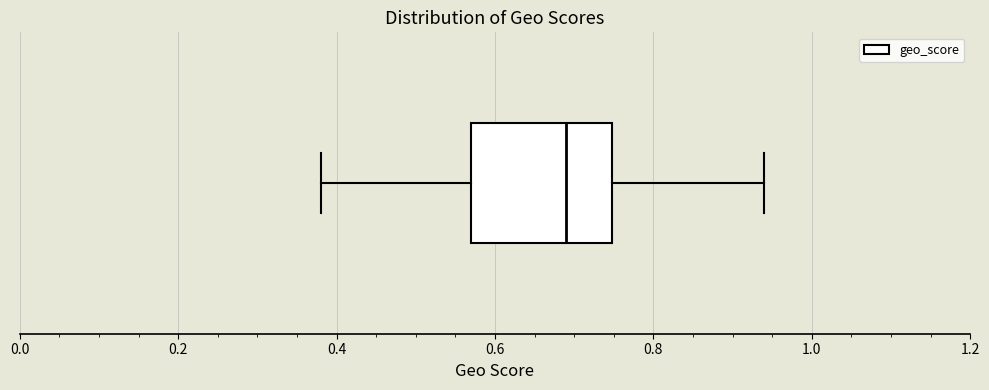

Where is the left edge of the box on the x-axis? The values are not printed on the chart, so give them approximately, as read against the axis.

0.58